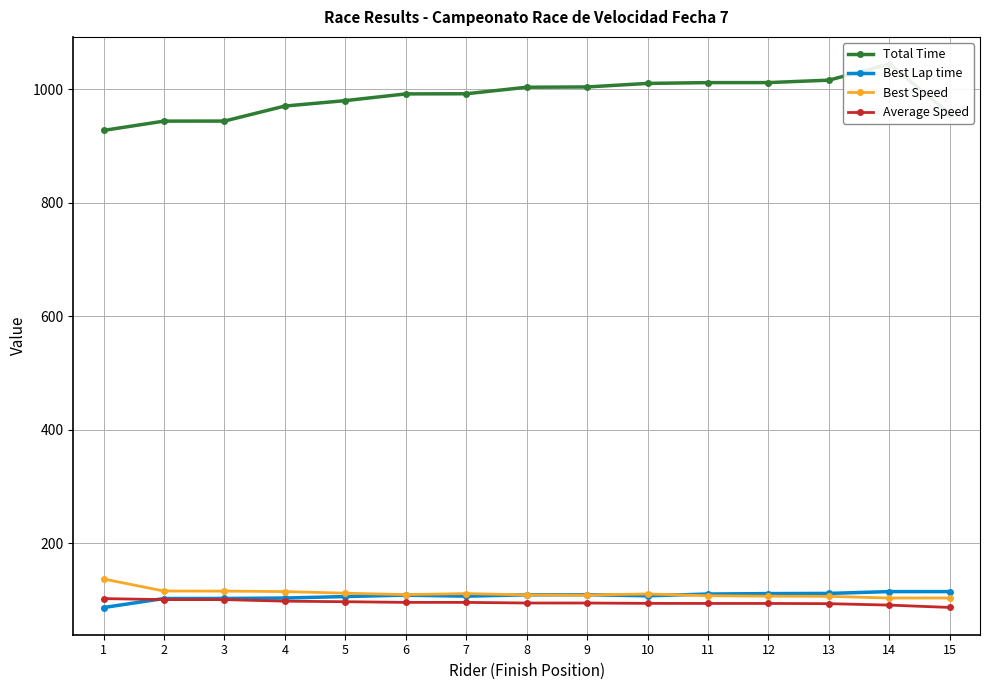

Does the chart display data point markers on the line(s)?

Yes